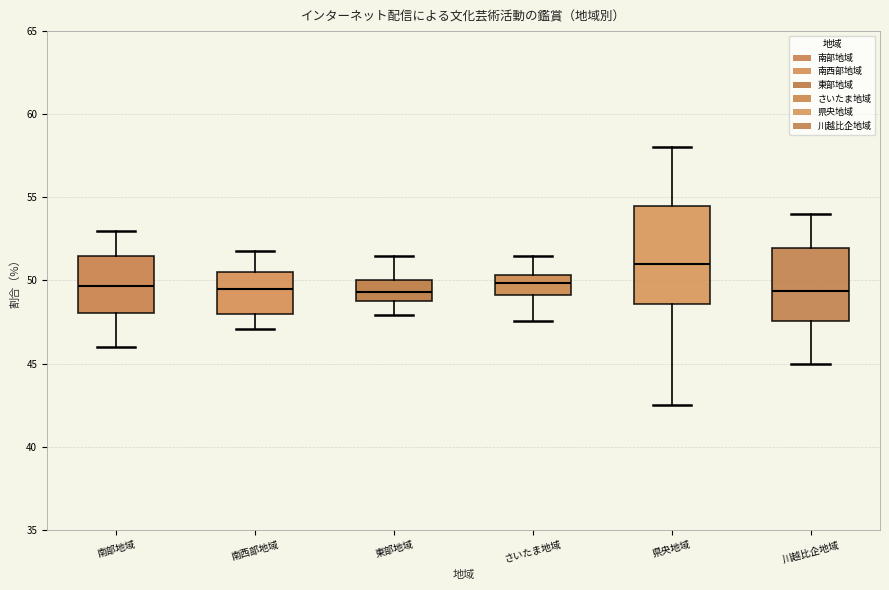

Reading left to right, transcribe this box plot: for each box, give where its median line is, the range the box spans, and where its two whiskers end, as read against the y-axis. The values are not printed on the chart, so give them approximately, as read against the axis.

南部地域: median 49.5, box 48.0 to 51.5, whiskers 46.0 to 53.0
南西部地域: median 49.5, box 48.0 to 50.5, whiskers 47.0 to 52.0
東部地域: median 49.5, box 49.0 to 50.0, whiskers 48.0 to 51.5
さいたま地域: median 50.0, box 49.0 to 50.5, whiskers 47.5 to 51.5
県央地域: median 51.0, box 48.5 to 54.5, whiskers 42.5 to 58.0
川越比企地域: median 49.5, box 47.5 to 52.0, whiskers 45.0 to 54.0